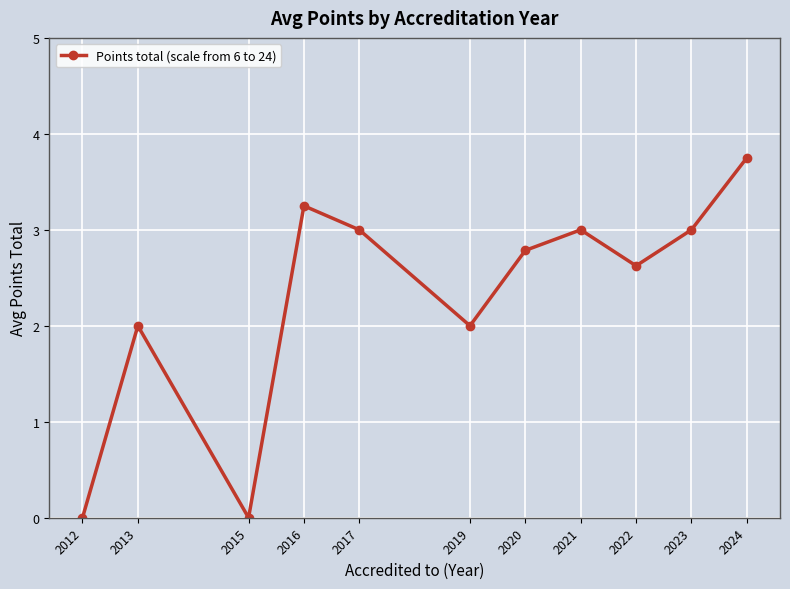

Between 2013 and 2016, which is larger?

2016